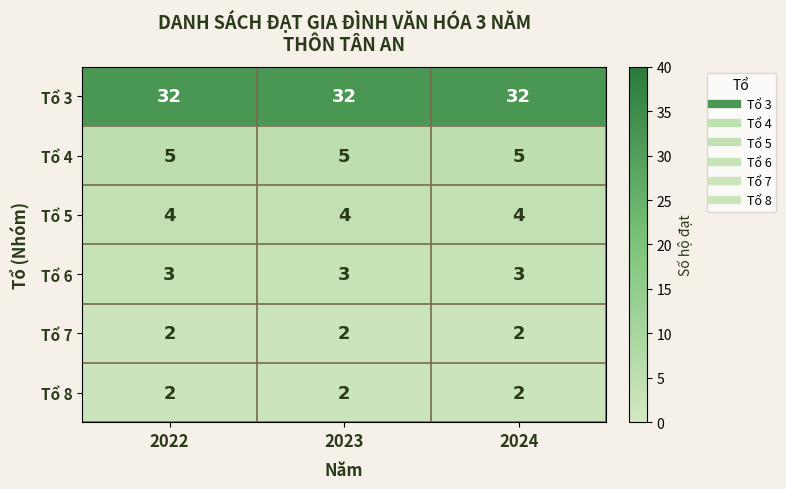

What is the minimum value for Tổ 3?

32